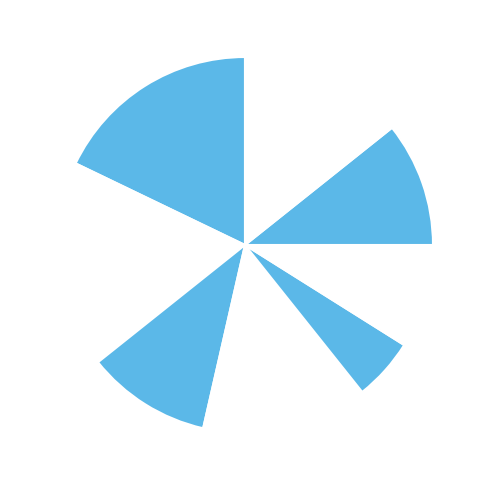

Count the number of slices in the pie.

8